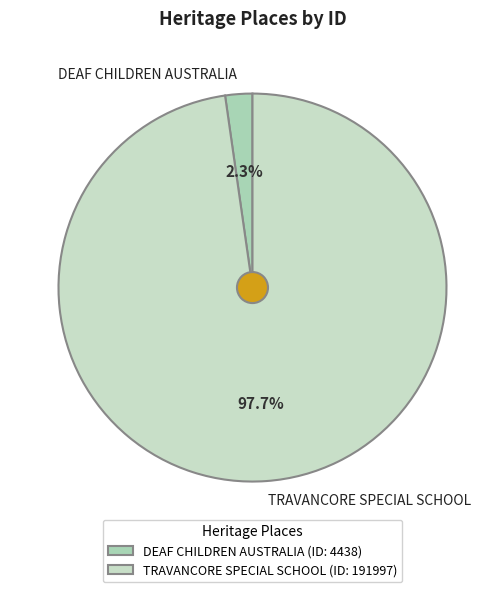

Between DEAF CHILDREN AUSTRALIA and TRAVANCORE SPECIAL SCHOOL, which is larger?

TRAVANCORE SPECIAL SCHOOL